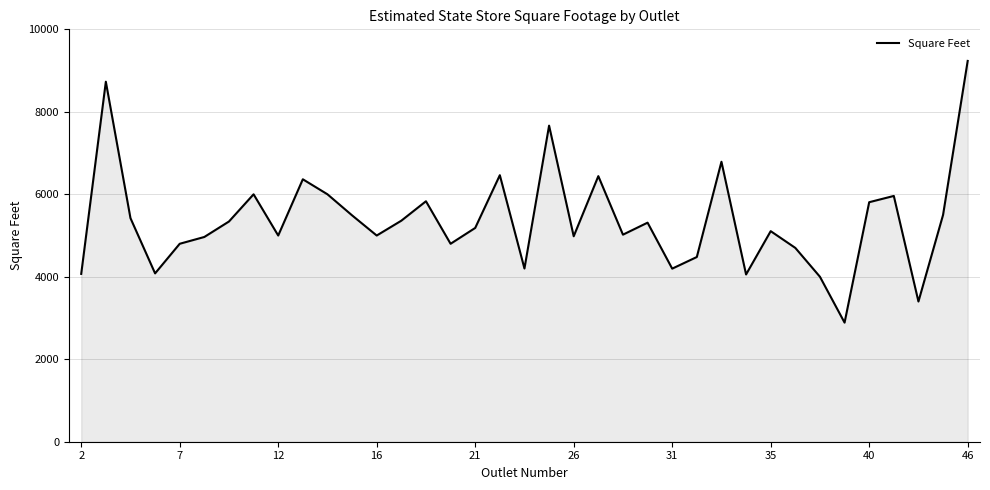

What is the difference between the maximum and minimum values?

6346